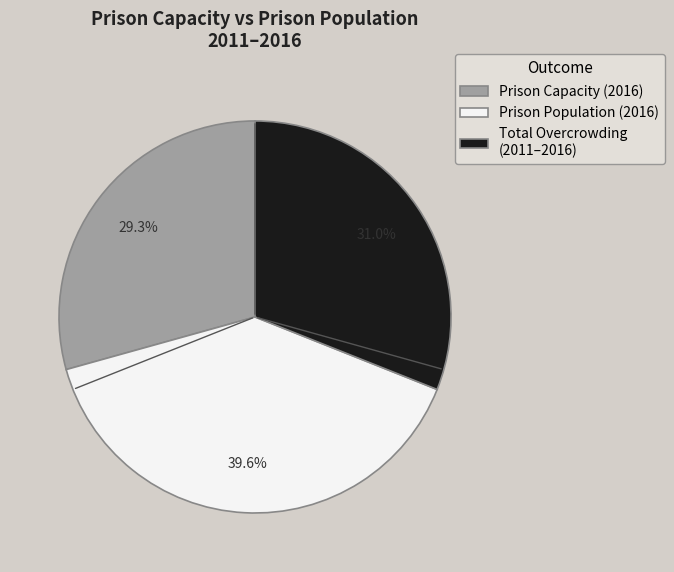

What is the total percentage of Prison Capacity (2016) and Total Overcrowding (2011–2016)?

60.4%